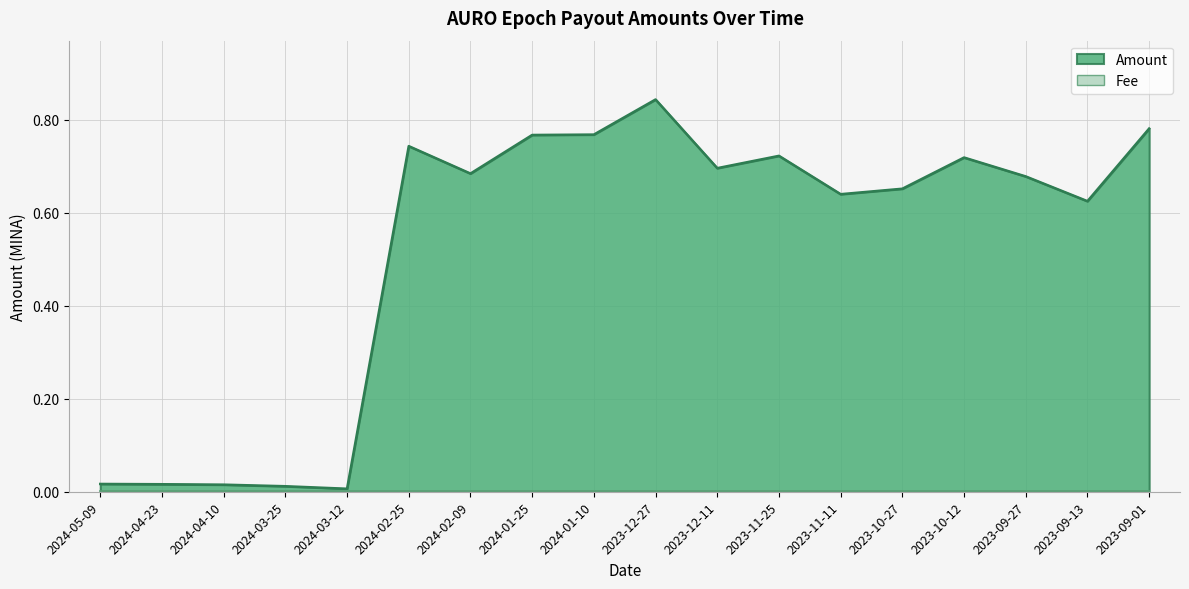

True or false: the data has more than 2 interior local peaks.

True